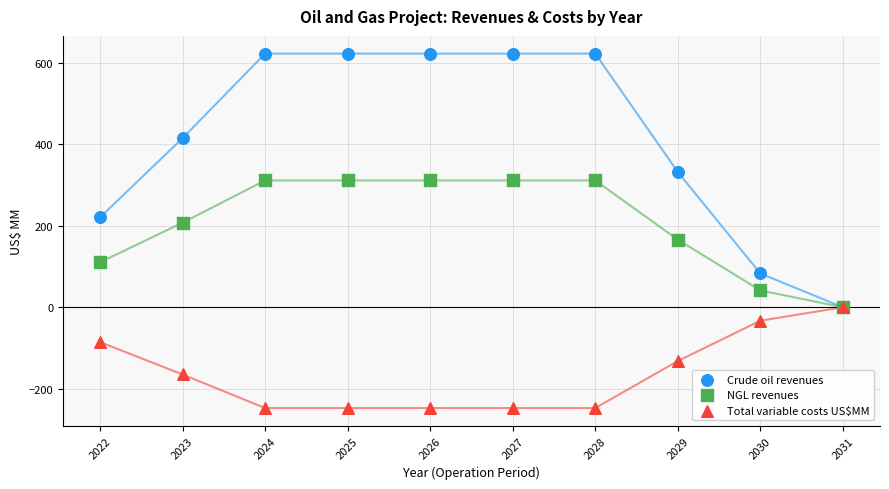

In the NGL revenues series, what Y value is closest to 155?

166.0